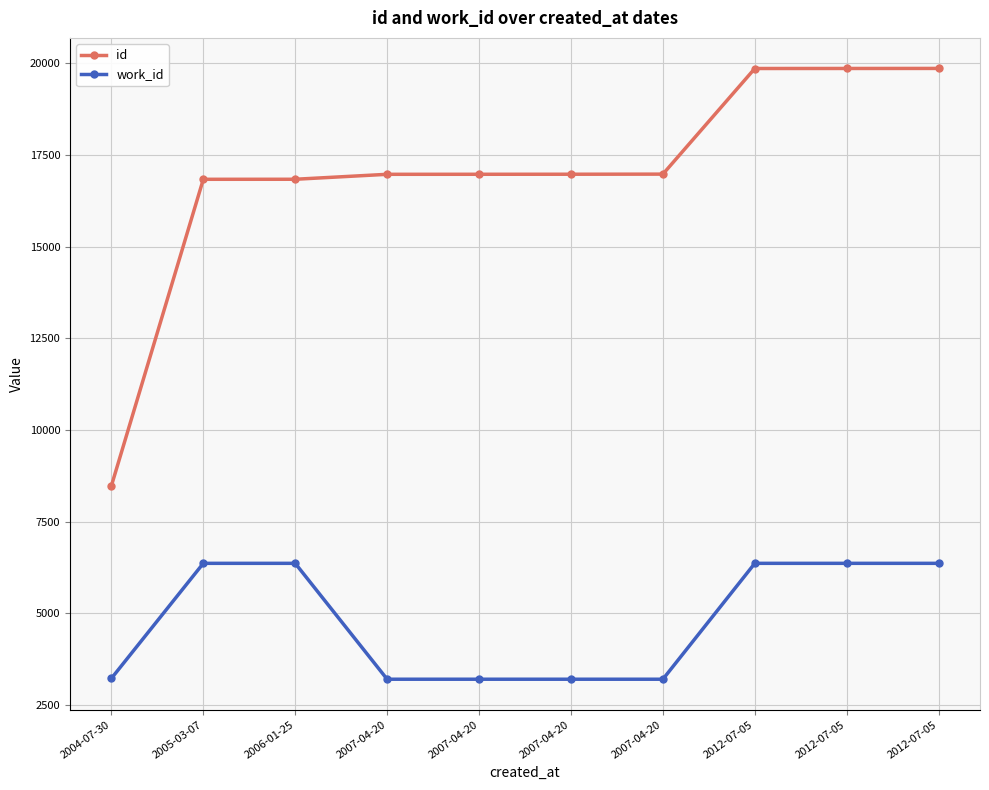

Which series has the widest spread of values?

id